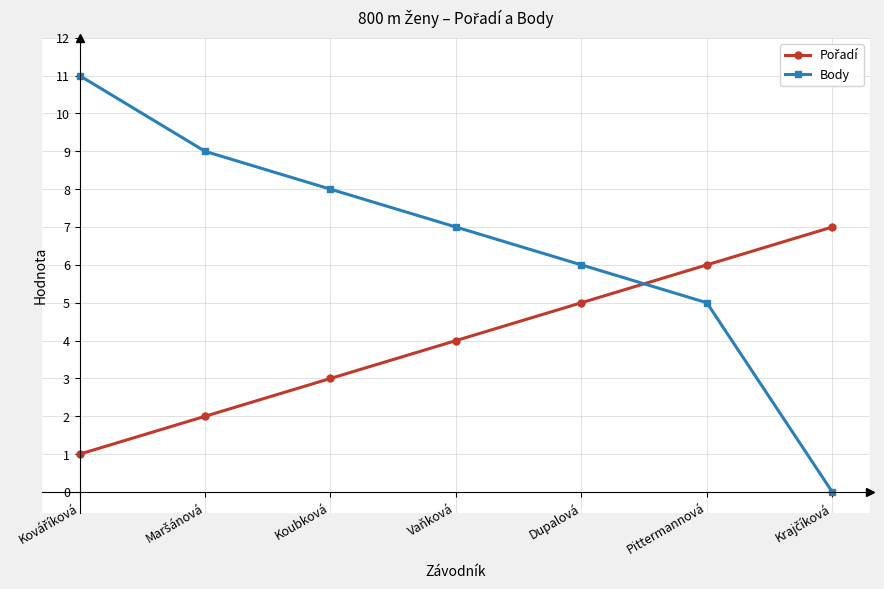

What is the greatest value displayed?

11